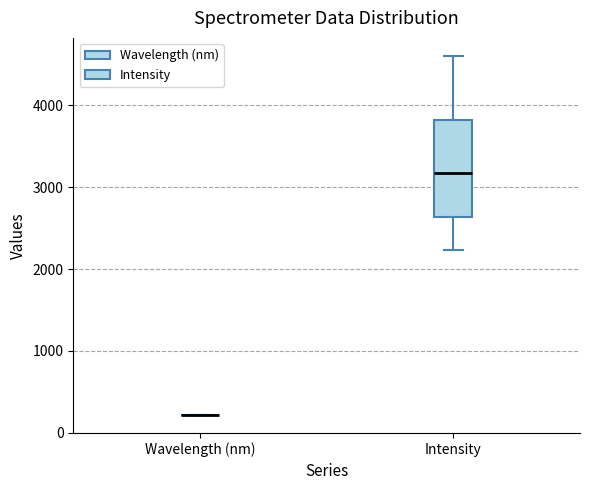

Reading left to right, read every box against the y-axis: the position of its median line, the range the box covers, and the ends of its whiskers. The values are not printed on the chart, so give them approximately, as read against the axis.

Wavelength (nm): box collapsed to a line at 200, whiskers 200 to 200
Intensity: median 3200, box 2600 to 3800, whiskers 2200 to 4600